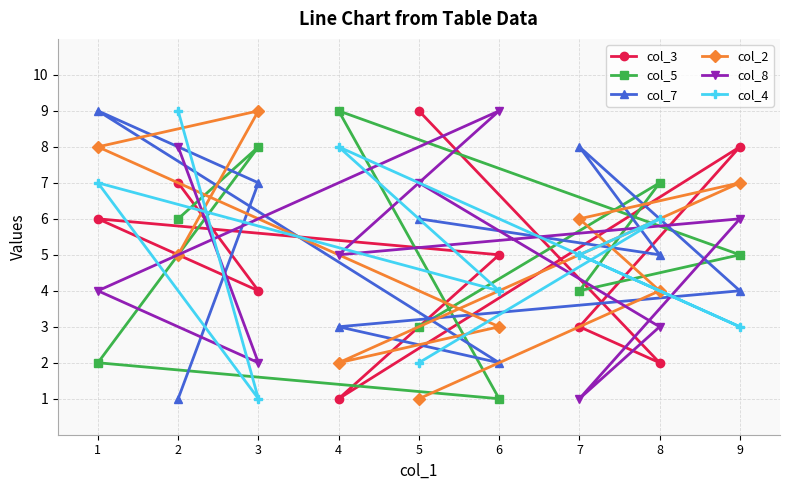

At which label does col_7 first exceed 5?

1